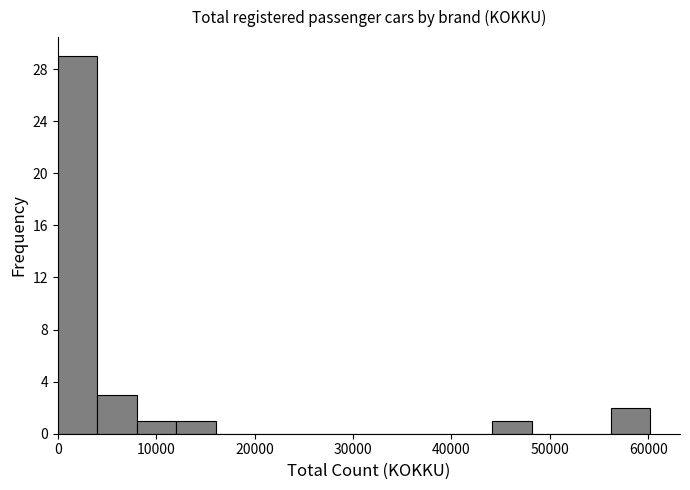

Reading left to right, list every bar in this chart as the range it spans on the x-axis followed by its height. Neither the bar edges nor the heights are printed on the chart, so give them approximately, as read against the axes.

0 to 4000: 29
4000 to 8000: 3
8000 to 12000: 1
12000 to 16000: 1
16000 to 20000: 0
20000 to 24000: 0
24000 to 28000: 0
28000 to 32000: 0
32000 to 36000: 0
36000 to 40000: 0
40000 to 44000: 0
44000 to 48000: 1
48000 to 52000: 0
52000 to 56000: 0
56000 to 60000: 2